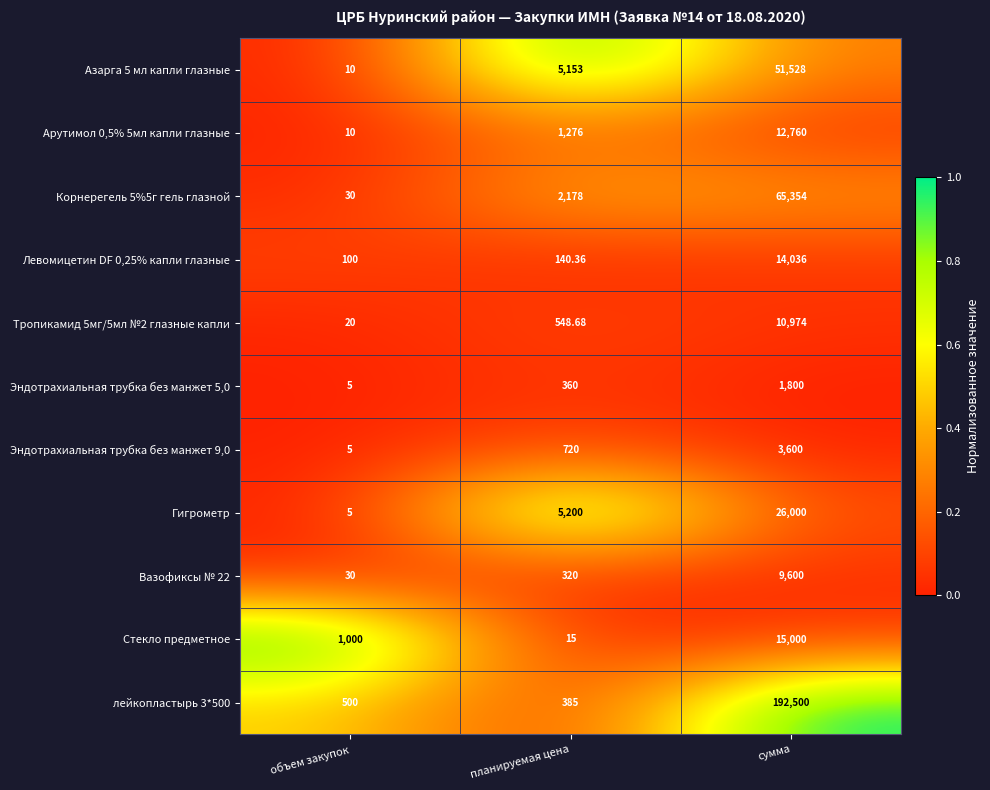

Which label corresponds to the smallest value in the chart?

объем закупок